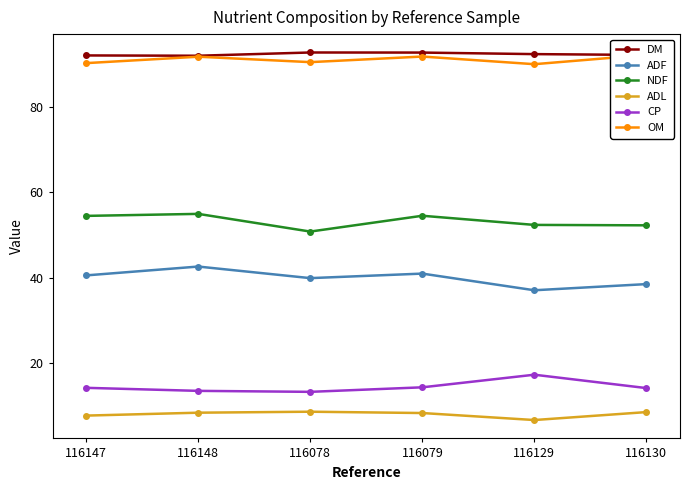

What is the label of the 3rd point from the left?

116078